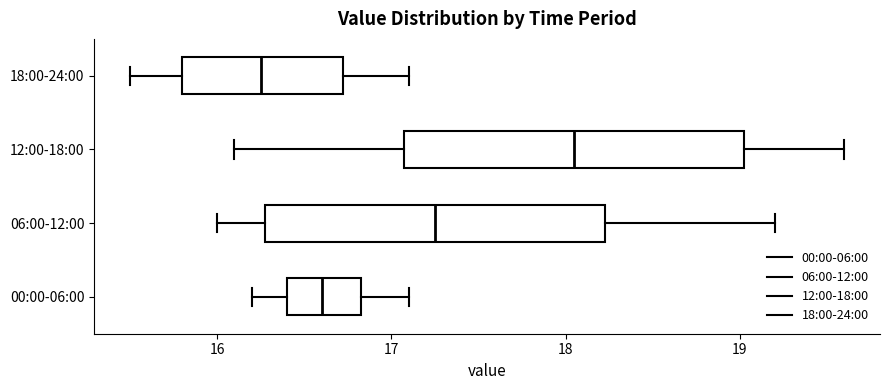

Which box has the furthest to the right median line?

12:00-18:00